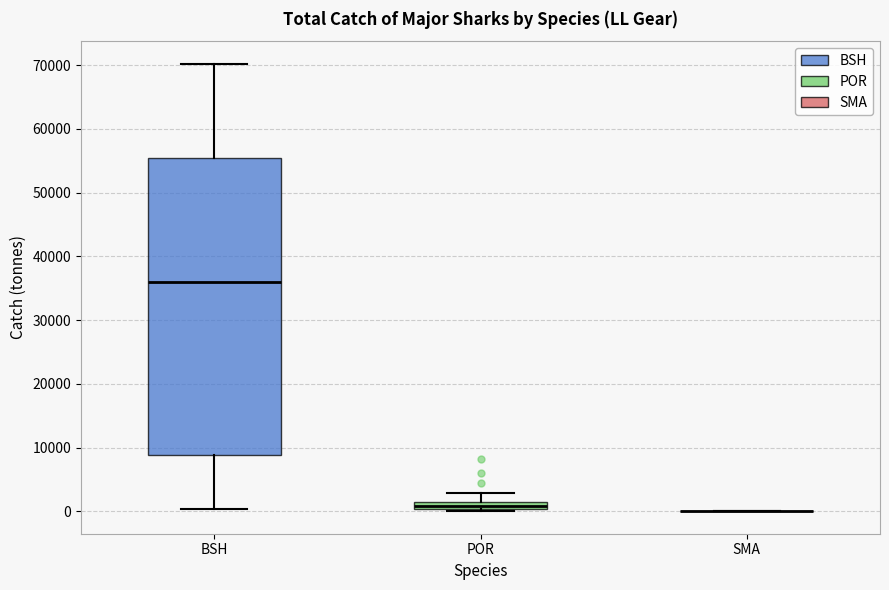

Comparing the boxes themselves (not the whiskers), which one is the tallest?

BSH